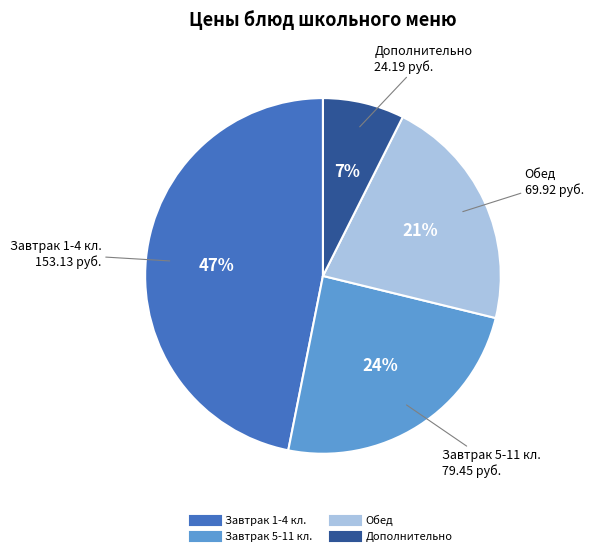

To the nearest percent, what is the average slice percentage?

25%